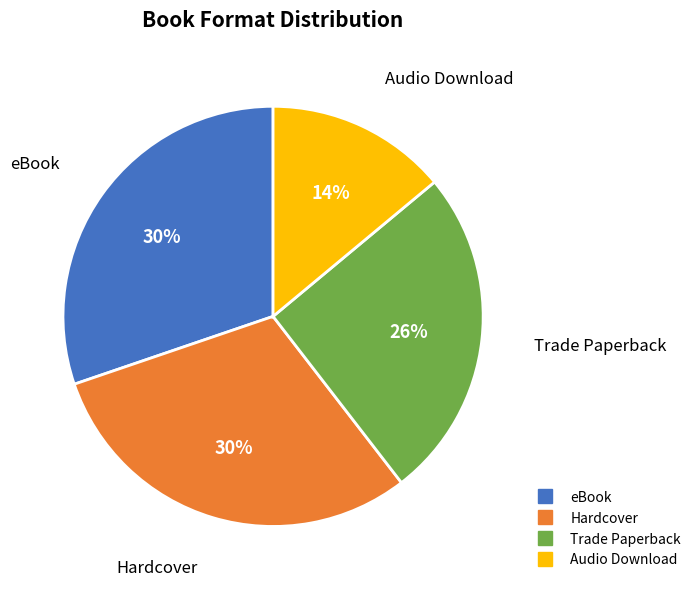

To the nearest percent, what is the difference between the largest and smallest slice percentages?

16%